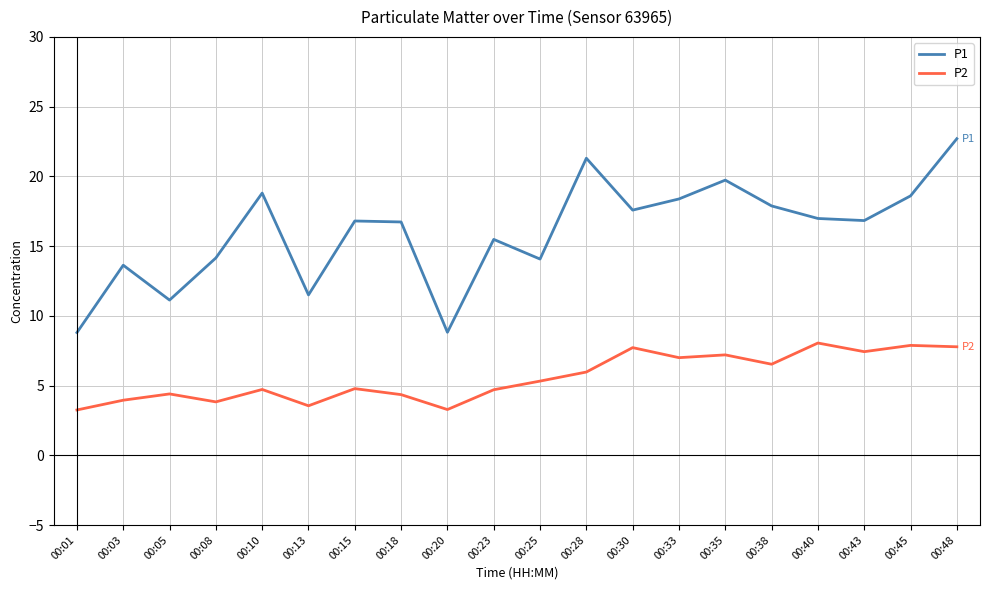

Between 00:05 and 00:40, which series saw the biggest shift?

P1